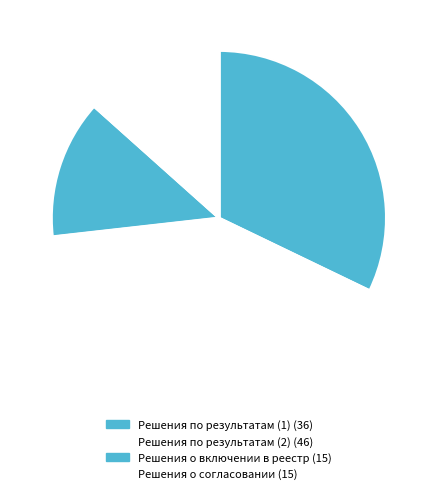

Which slice is the smallest?

Решения о включении в реестр